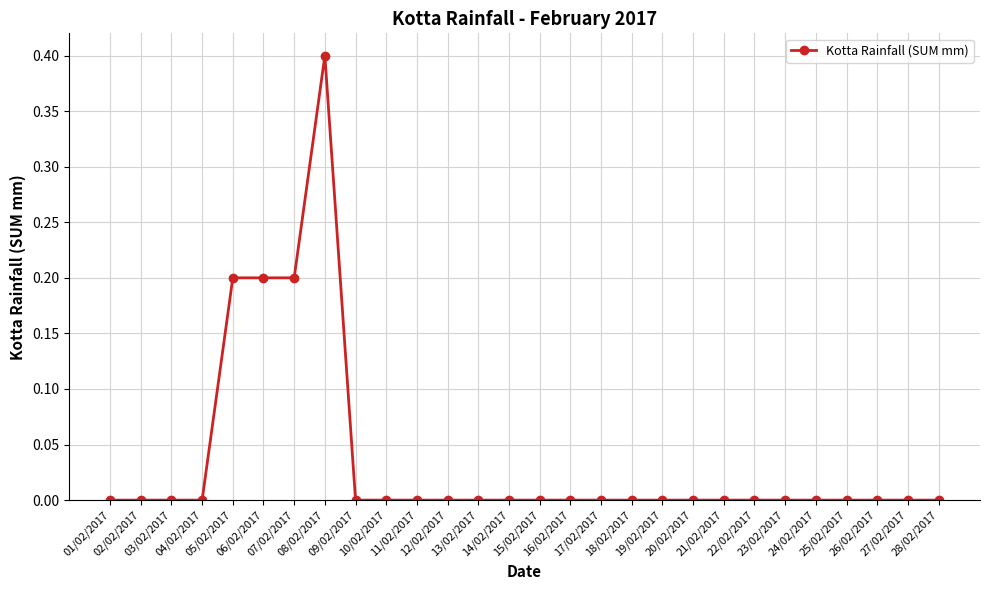

What is the value of the 6th point from the left?

0.2